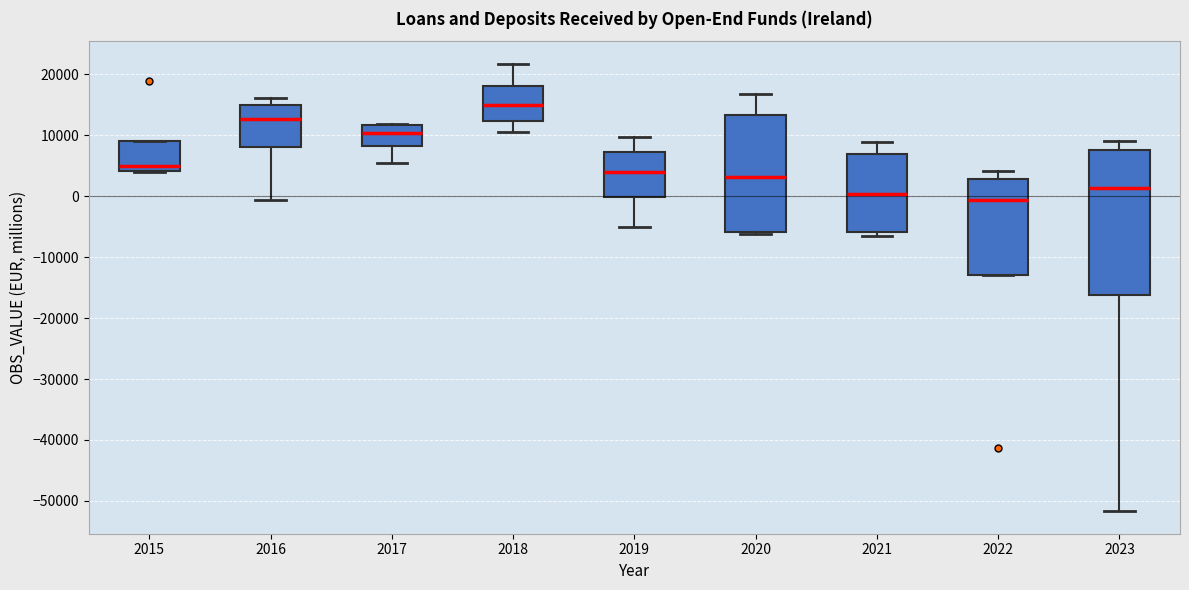

Reading left to right, transcribe this box plot: for each box, give where its median line is, the range the box spans, and where its two whiskers end, as read against the y-axis. The values are not printed on the chart, so give them approximately, as read against the axis.

2015: median 5000, box 4000 to 9000, whiskers 4000 to 9000
2016: median 13000, box 8000 to 15000, whiskers -1000 to 16000
2017: median 10000, box 8000 to 12000, whiskers 5000 to 12000
2018: median 15000, box 12000 to 18000, whiskers 11000 to 22000
2019: median 4000, box 0 to 7000, whiskers -5000 to 10000
2020: median 3000, box -6000 to 13000, whiskers -6000 to 17000
2021: median 0, box -6000 to 7000, whiskers -7000 to 9000
2022: median -1000, box -13000 to 3000, whiskers -13000 to 4000
2023: median 1000, box -16000 to 8000, whiskers -52000 to 9000